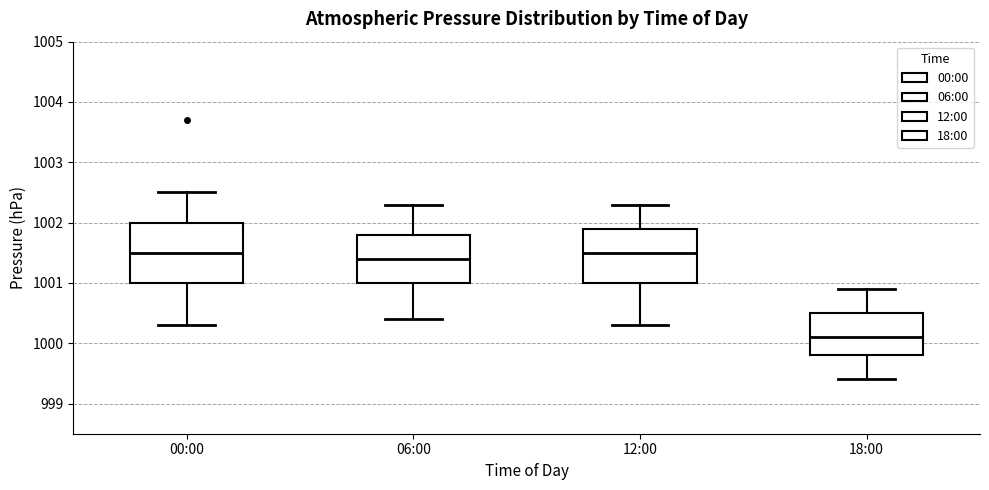

Where is the upper edge of the box for 06:00 on the y-axis? The values are not printed on the chart, so give them approximately, as read against the axis.

1001.8